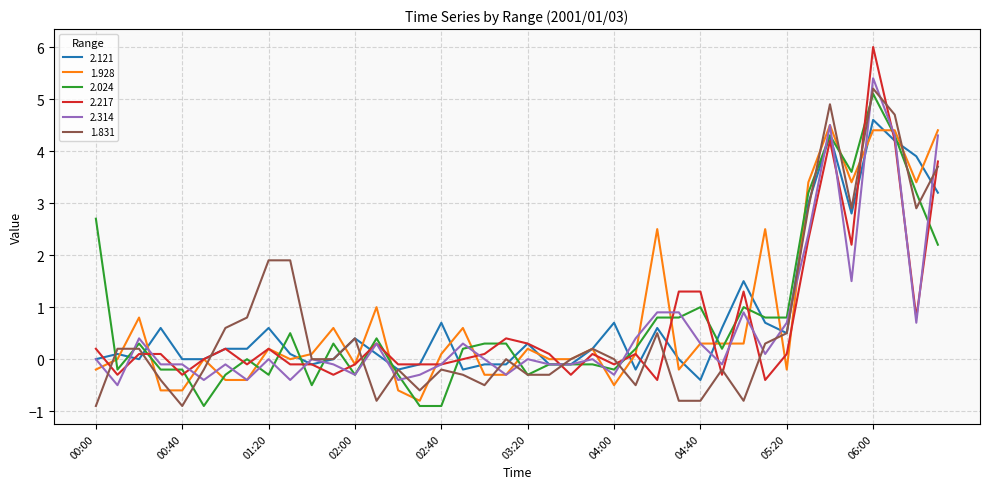

Which series has the largest range (max minus min)?

2.217